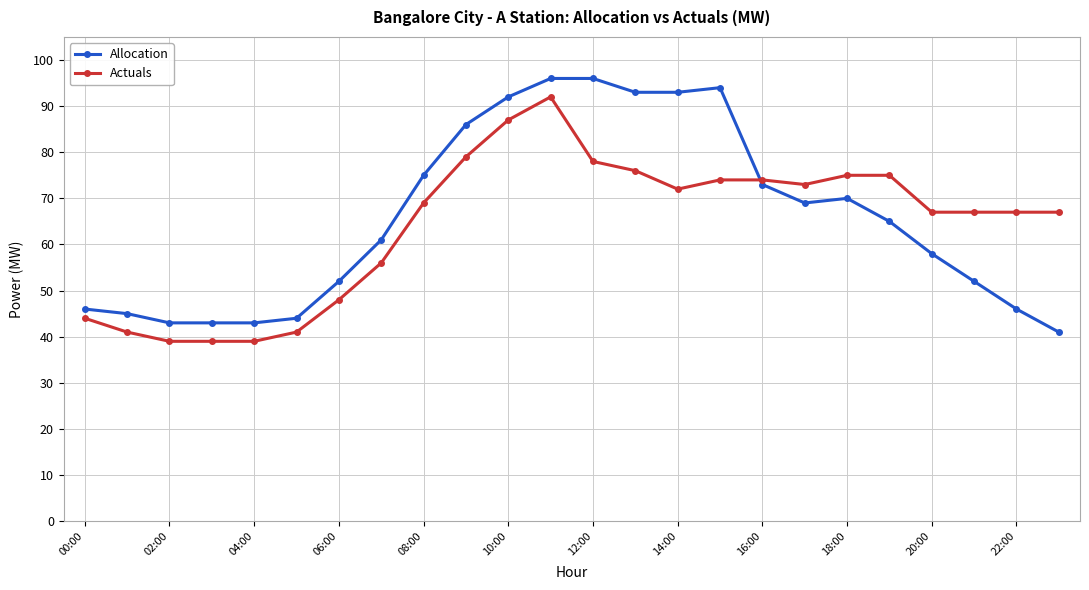

Which series has the largest range (max minus min)?

Allocation